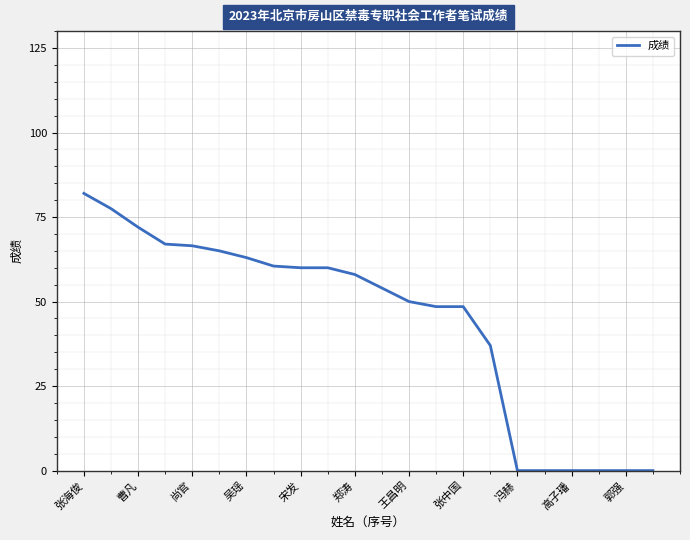

What is the average value?

44.1